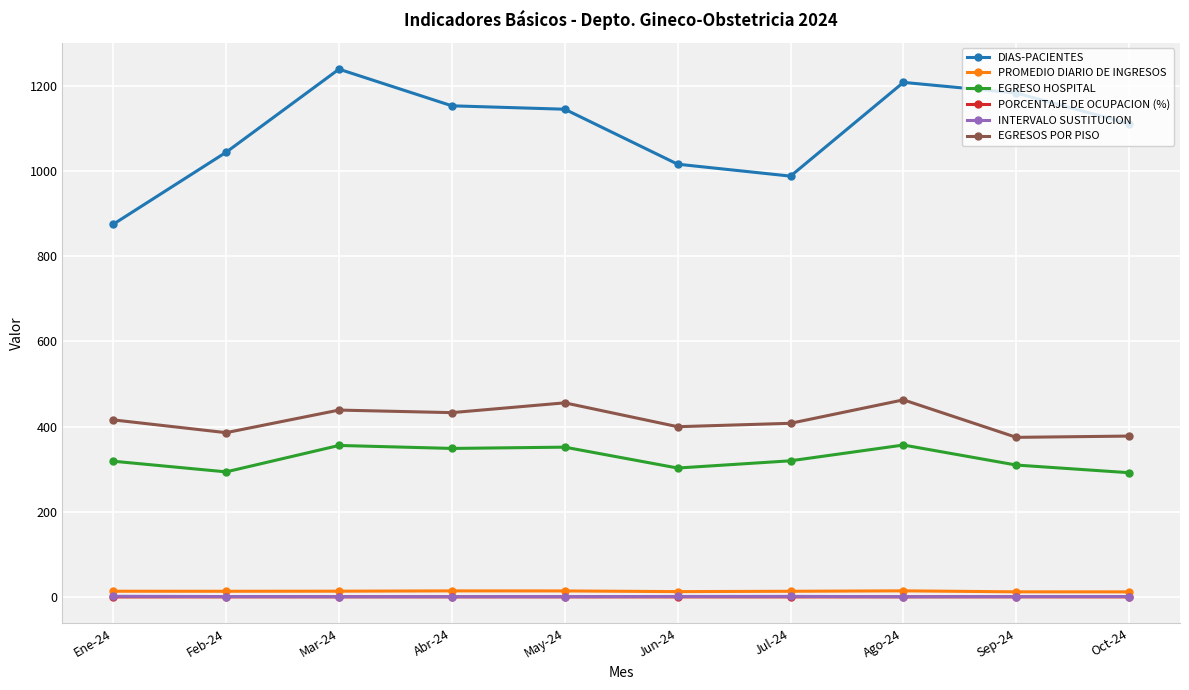

Which series has the largest total across all categories?

DIAS-PACIENTES